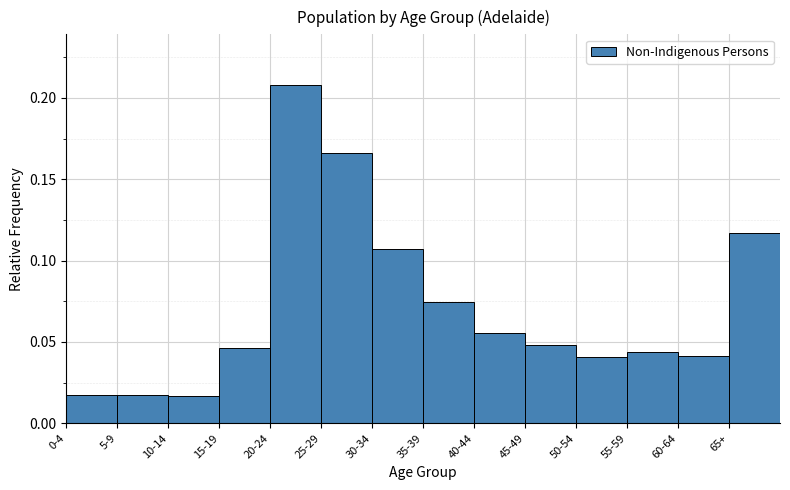

What is the sum of all values?

1.0